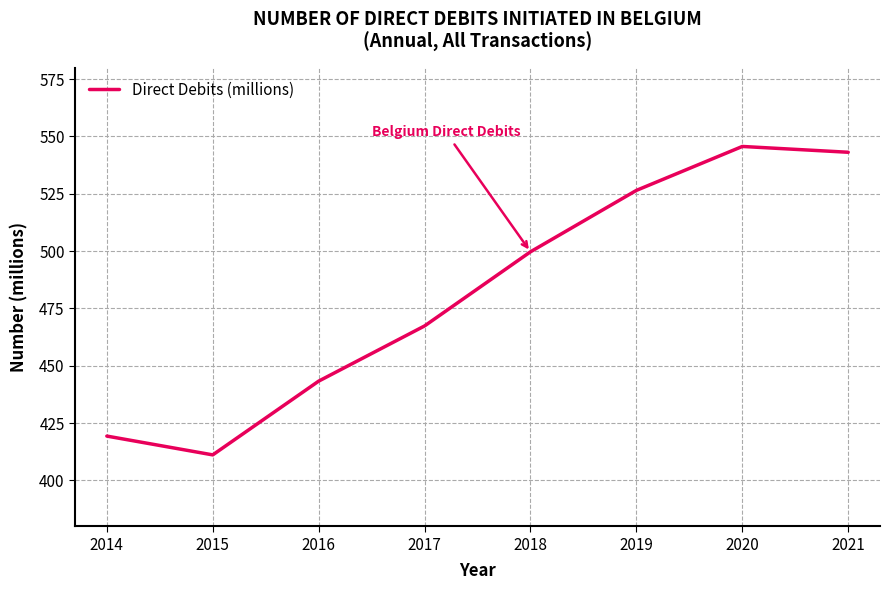

What is the ratio of the value at 2019 to the value at 2020?

1.0